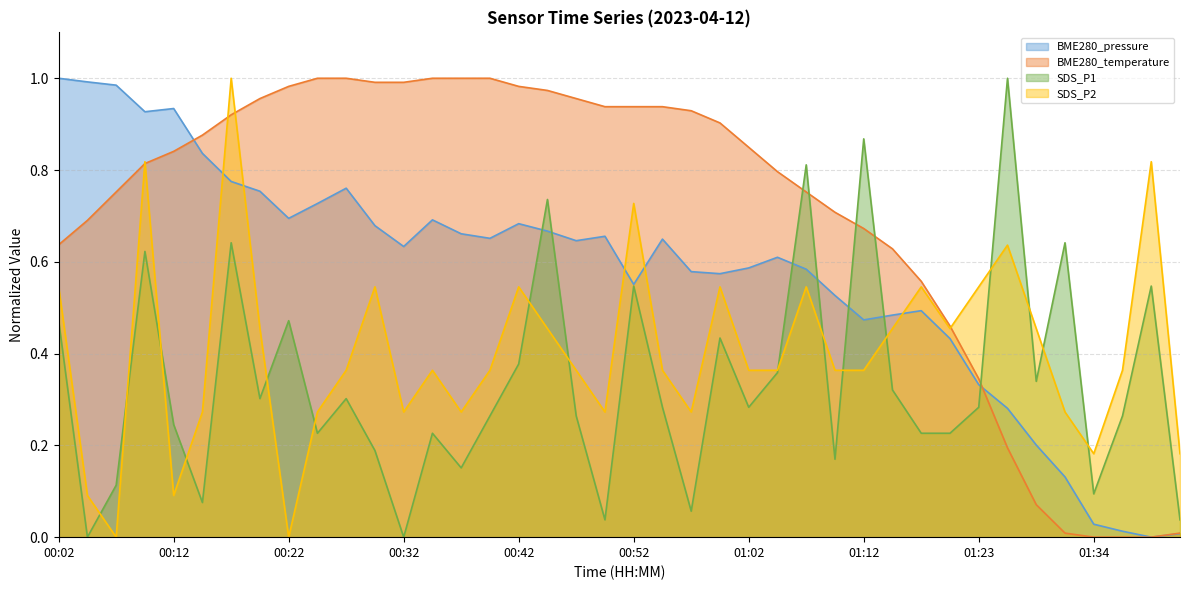

Does the chart have visible grid lines?

Yes